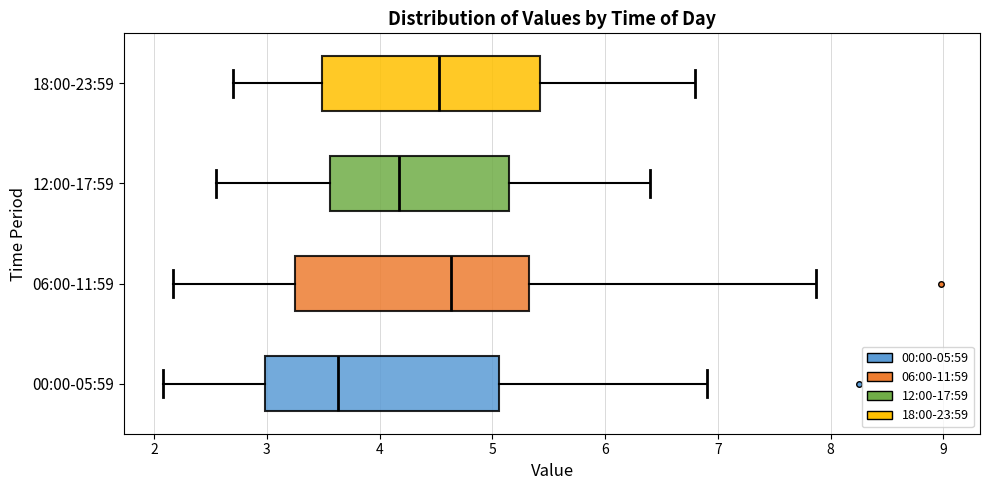

Reading bottom to top, read every box against the x-axis: the position of its median line, the range the box covers, and the ends of its whiskers. The values are not printed on the chart, so give them approximately, as read against the axis.

00:00-05:59: median 3.6, box 3.0 to 5.1, whiskers 2.1 to 6.9
06:00-11:59: median 4.6, box 3.3 to 5.3, whiskers 2.2 to 7.9
12:00-17:59: median 4.2, box 3.6 to 5.2, whiskers 2.6 to 6.4
18:00-23:59: median 4.5, box 3.5 to 5.4, whiskers 2.7 to 6.8